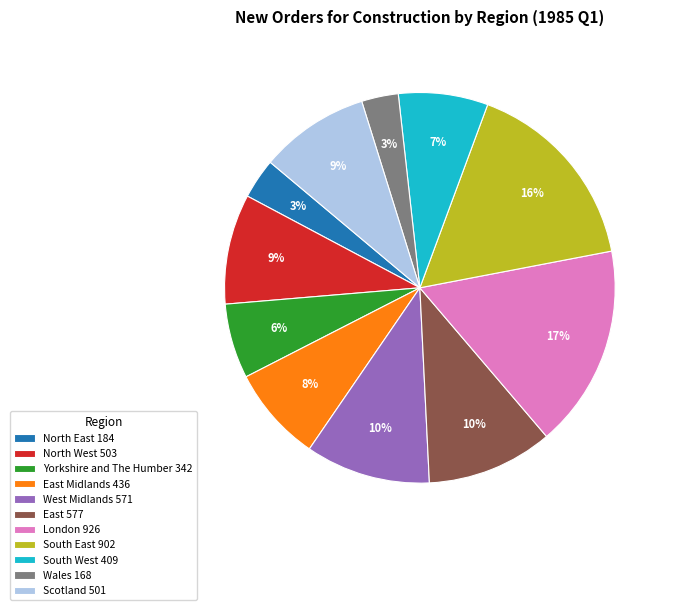

Do East Midlands 436 and South East 902 together represent more than half of the pie?

No